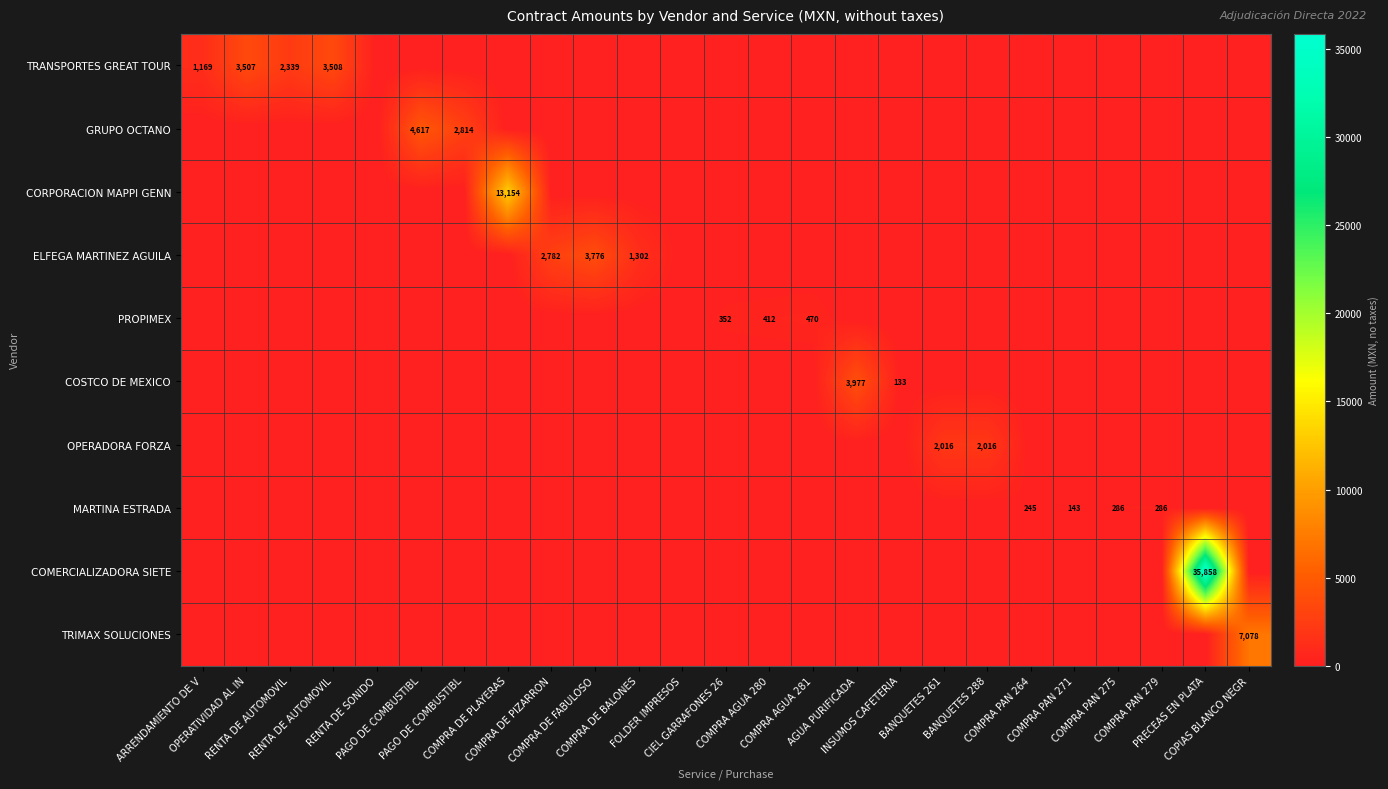

What is the difference between the maximum and second lowest values in the GRUPO OCTANO series?

4617.0